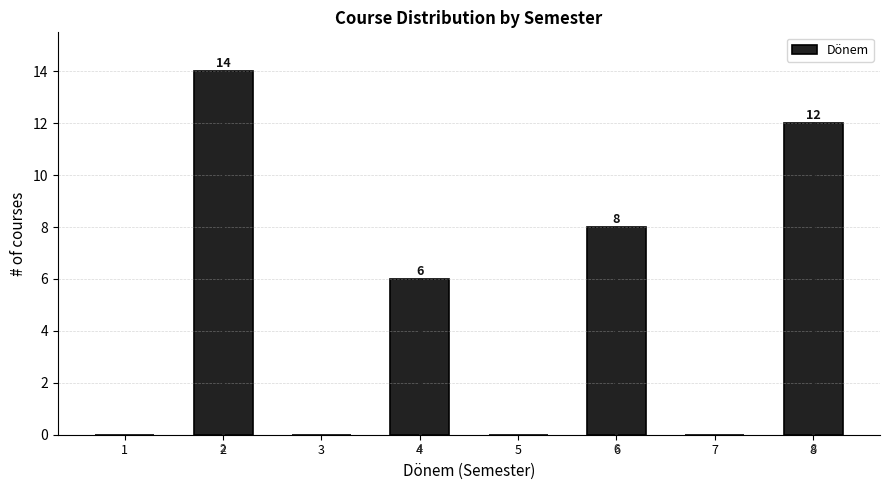

Reading right to left, extract all data points from this chart.

8=12	7=0	6=8	5=0	4=6	3=0	2=14	1=0